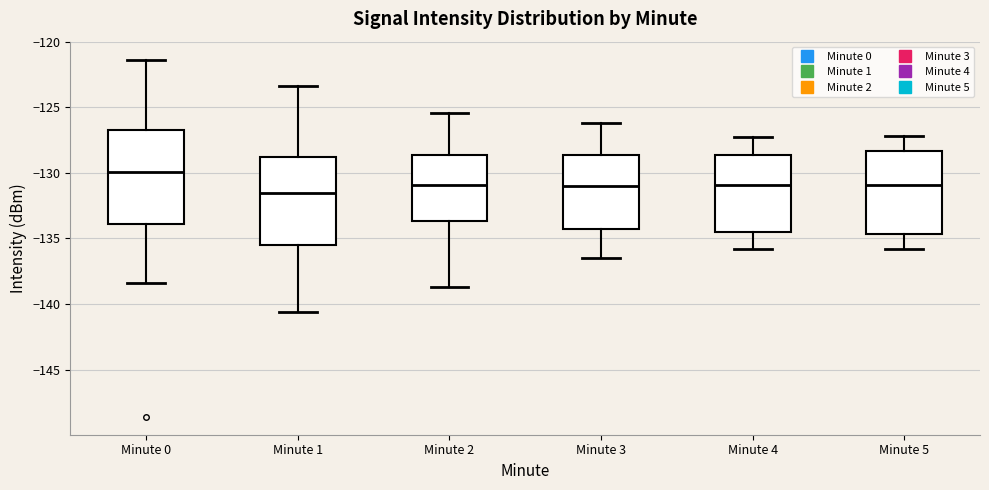

Reading left to right, transcribe this box plot: for each box, give where its median line is, the range the box spans, and where its two whiskers end, as read against the y-axis. The values are not printed on the chart, so give them approximately, as read against the axis.

Minute 0: median -130.0, box -134.0 to -126.5, whiskers -138.5 to -121.5
Minute 1: median -131.5, box -135.5 to -129.0, whiskers -140.5 to -123.5
Minute 2: median -131.0, box -133.5 to -128.5, whiskers -138.5 to -125.5
Minute 3: median -131.0, box -134.5 to -128.5, whiskers -136.5 to -126.0
Minute 4: median -131.0, box -134.5 to -128.5, whiskers -136.0 to -127.5
Minute 5: median -131.0, box -134.5 to -128.5, whiskers -136.0 to -127.0